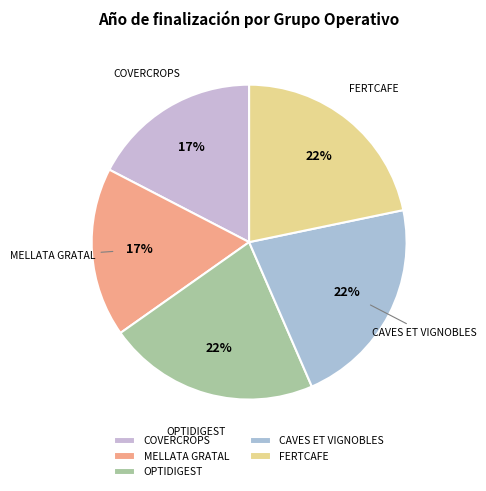

To the nearest percent, what portion does OPTIDIGEST represent?

22%